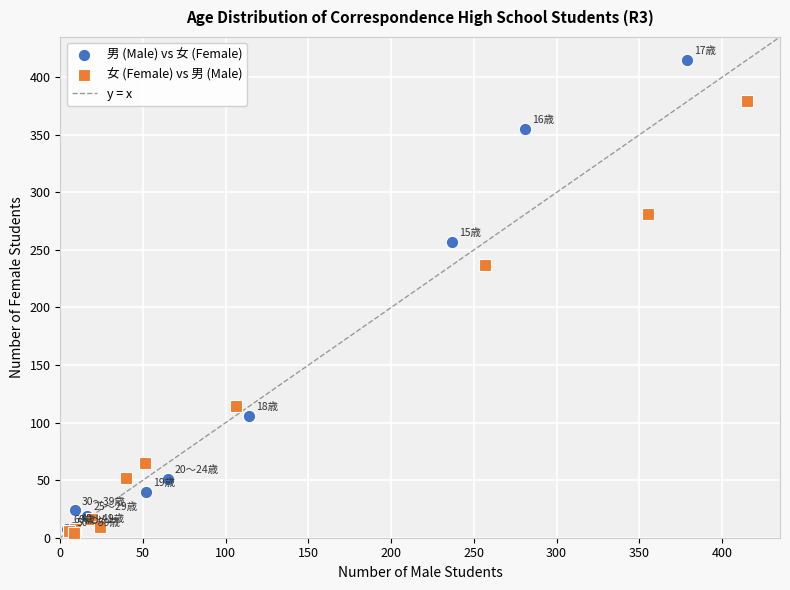

Which series has the widest spread of Y values?

男 (Male) vs 女 (Female)